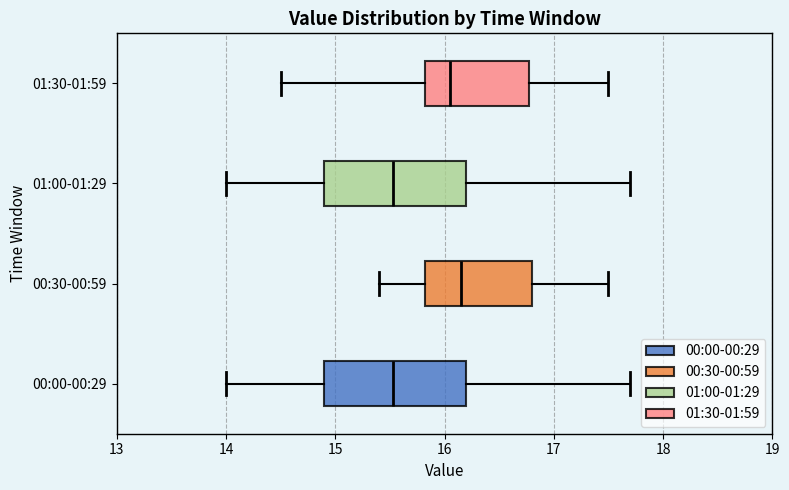

Reading bottom to top, read every box against the x-axis: the position of its median line, the range the box covers, and the ends of its whiskers. The values are not printed on the chart, so give them approximately, as read against the axis.

00:00-00:29: median 15.5, box 14.9 to 16.2, whiskers 14.0 to 17.7
00:30-00:59: median 16.2, box 15.8 to 16.8, whiskers 15.4 to 17.5
01:00-01:29: median 15.5, box 14.9 to 16.2, whiskers 14.0 to 17.7
01:30-01:59: median 16.1, box 15.8 to 16.8, whiskers 14.5 to 17.5